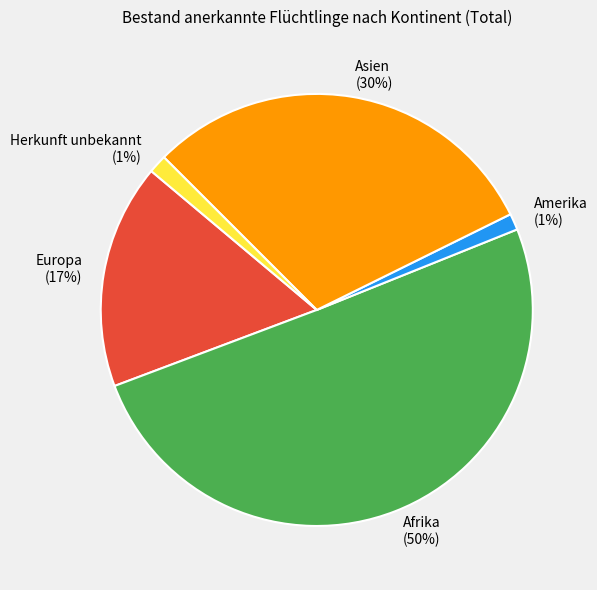

To the nearest percent, what is the difference between the largest and smallest slice percentages?

49%